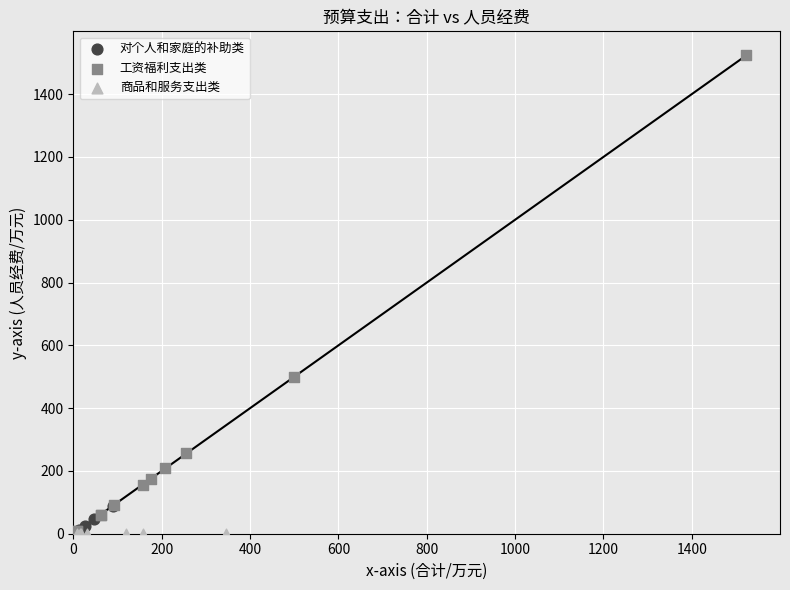

Which series reaches the maximum Y coordinate?

工资福利支出类